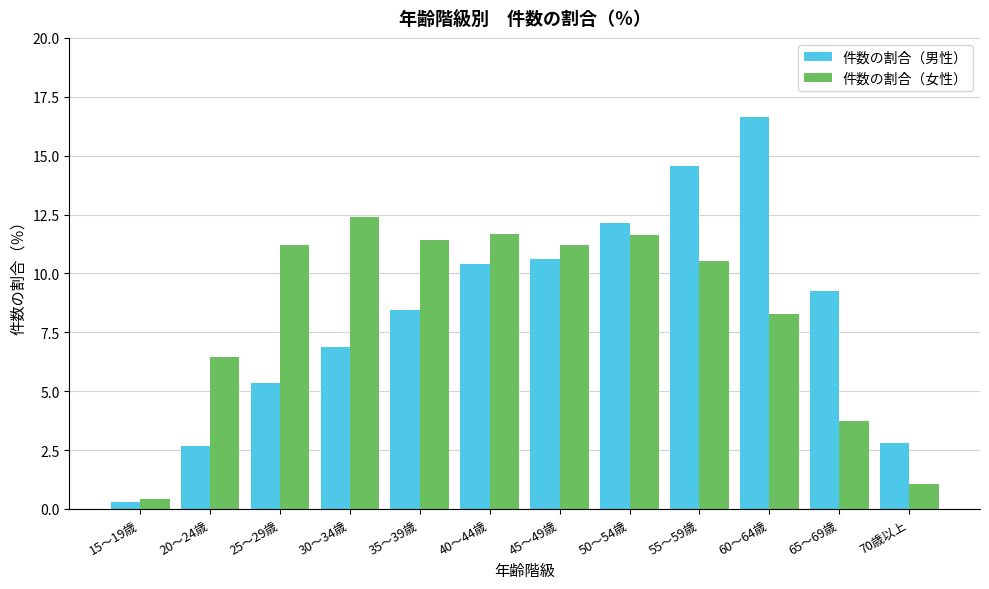

What is the difference between the second highest and second lowest values in the 件数の割合（男性） series?

11.9